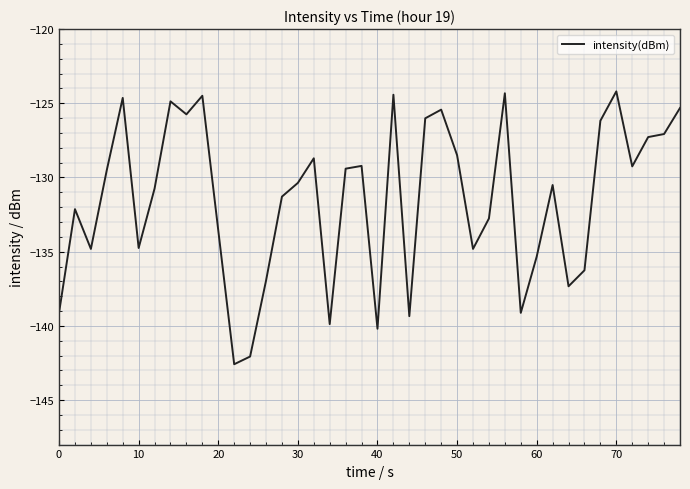

What is the smallest value displayed?

-142.6